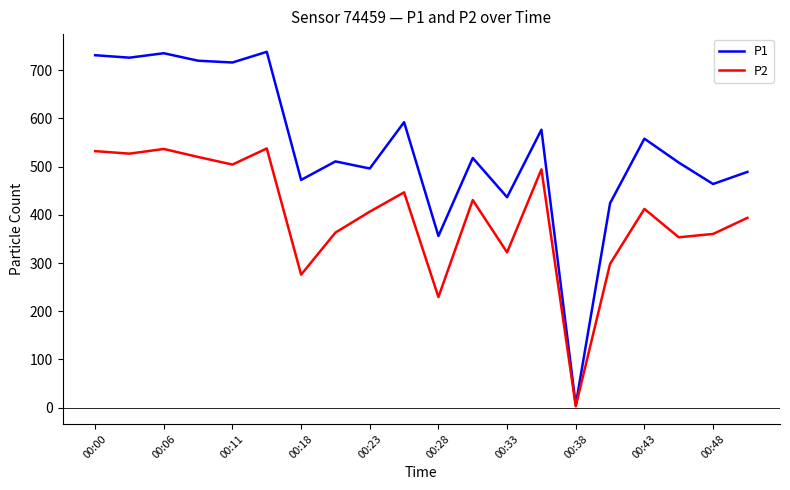

Count the number of data series in this chart.

2